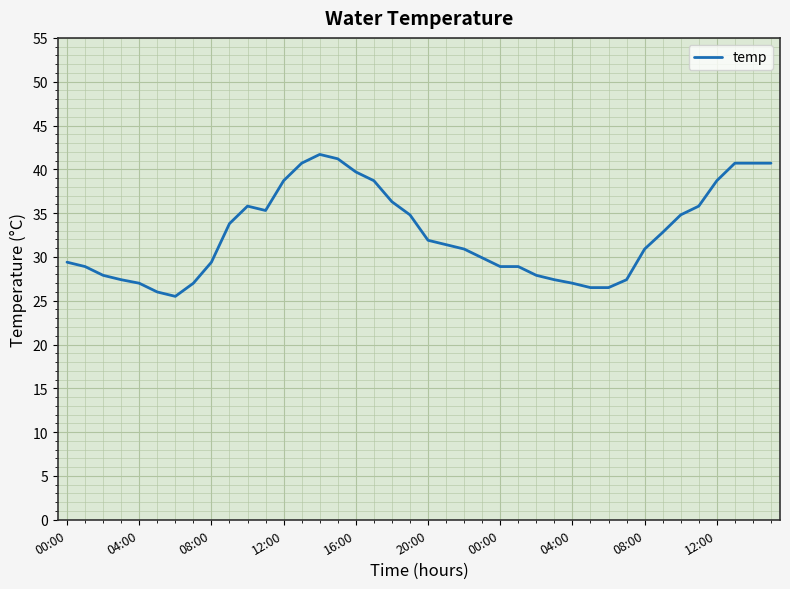

What is the difference between the maximum and minimum values?

16.2